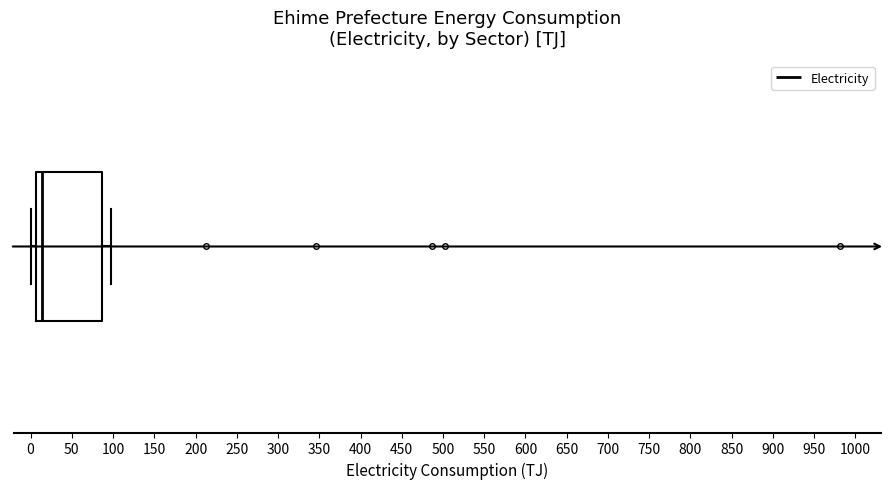

Where is the left edge of the box on the x-axis? The values are not printed on the chart, so give them approximately, as read against the axis.

5